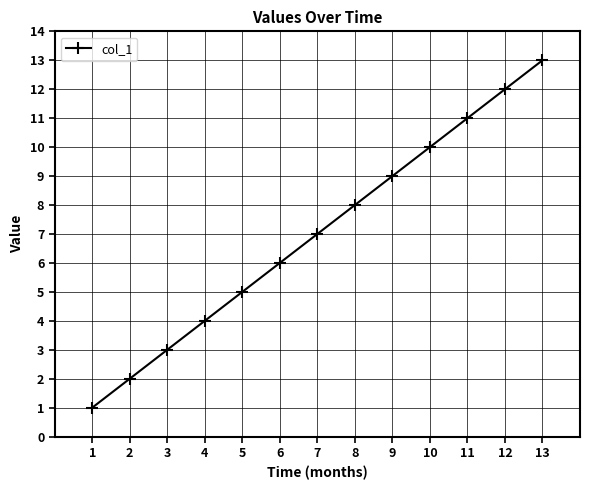

What is the greatest value displayed?

13